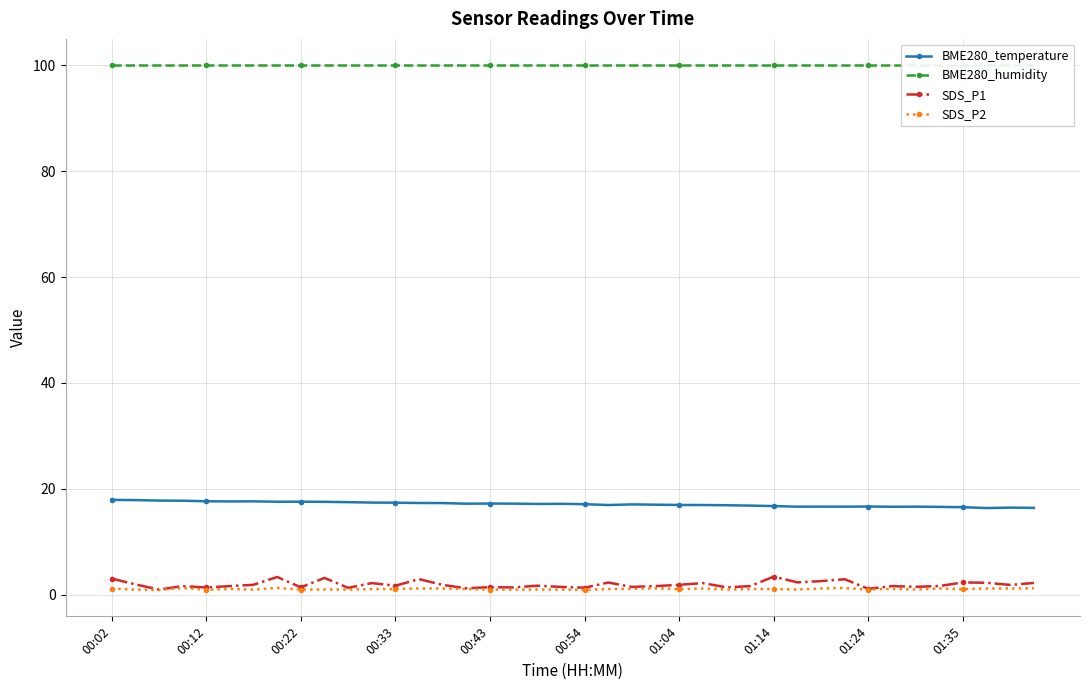

Is this an area chart (filled region under the line)?

No